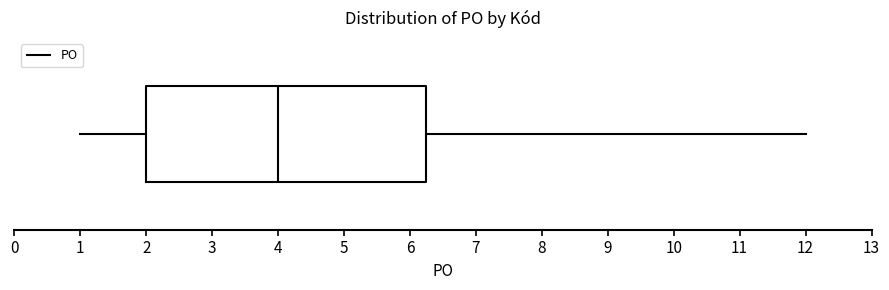

Read this box plot against the x-axis: the position of the median line, the range covered by the box, and the ends of both whiskers. The values are not printed on the chart, so give them approximately, as read against the axis.

median 4.0, box 2.0 to 6.3, whiskers 1.0 to 12.0